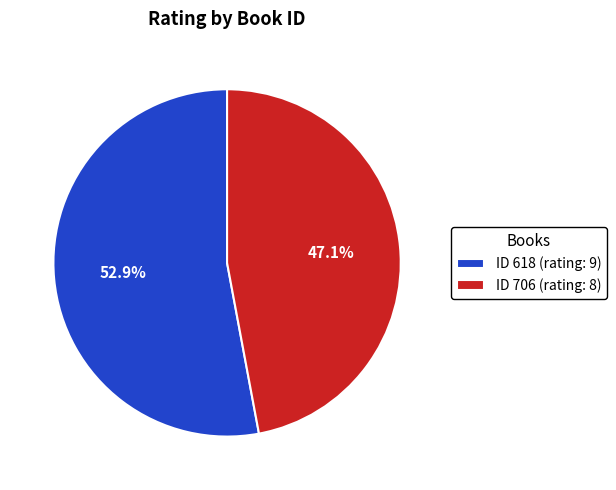

Rank the categories by value from lowest to highest.

ID 706 (rating: 8), ID 618 (rating: 9)